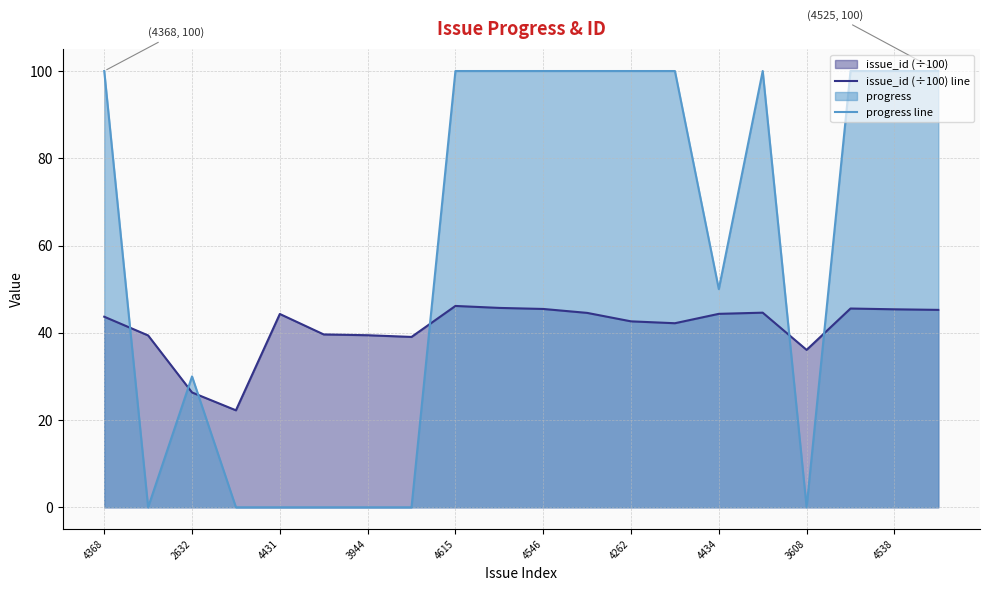

Which series has the largest total across all categories?

progress line